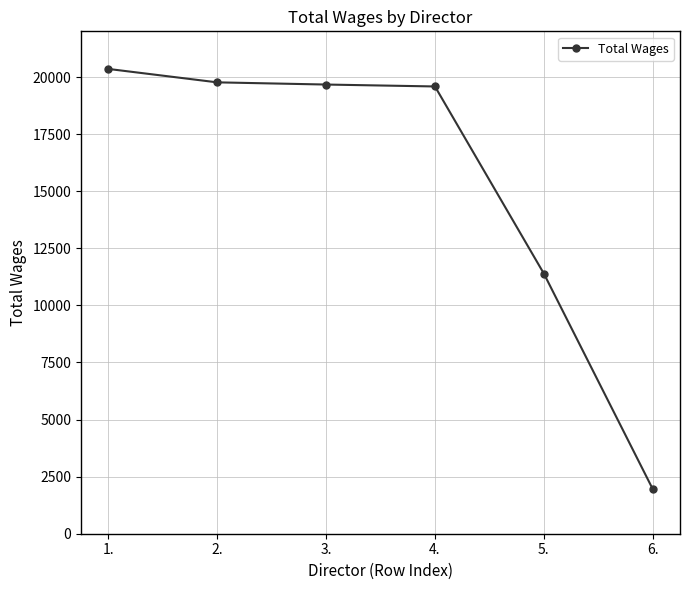

The value at 3. is 28354. True or false?

False